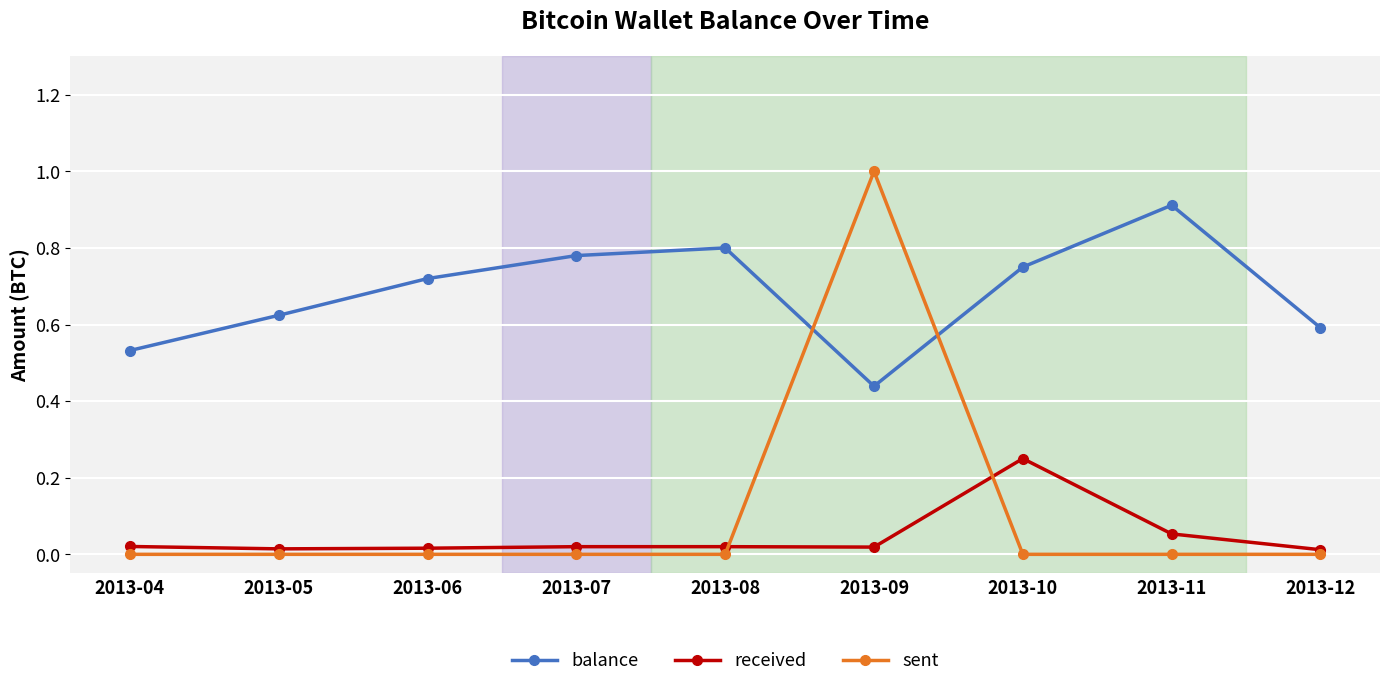

Which series has the largest total across all categories?

balance